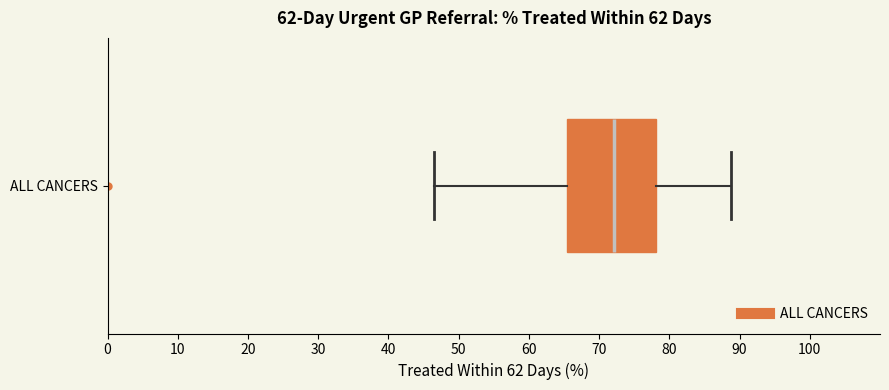

Transcribe this box plot: give where the median line is, the range the box spans, and where the two whiskers end, as read against the x-axis. The values are not printed on the chart, so give them approximately, as read against the axis.

median 72, box 65 to 78, whiskers 46 to 89